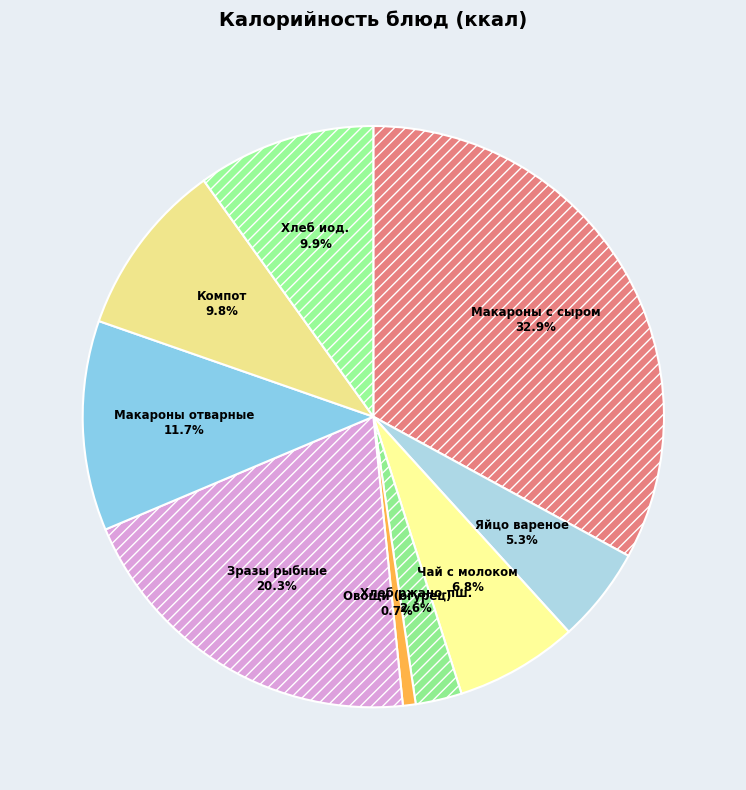

What percentage do Компот and Чай с молоком together represent?

16.6%